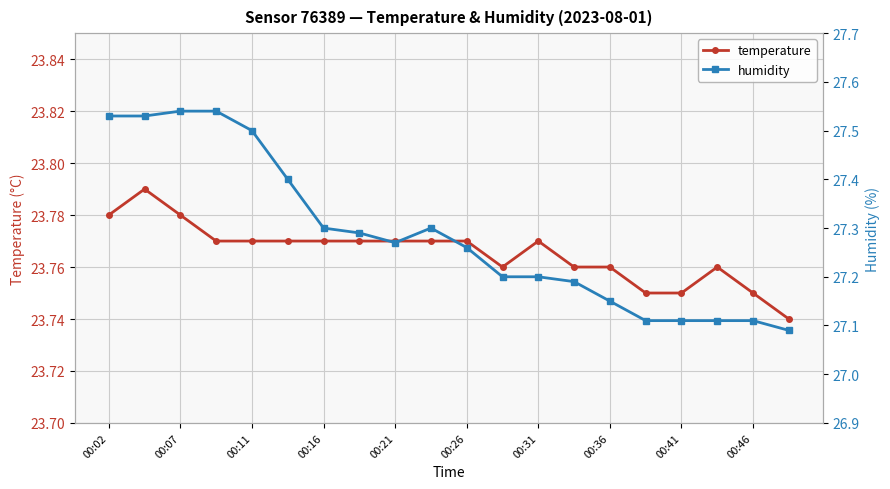

Count the temperature values in the range 23 to 24.

20